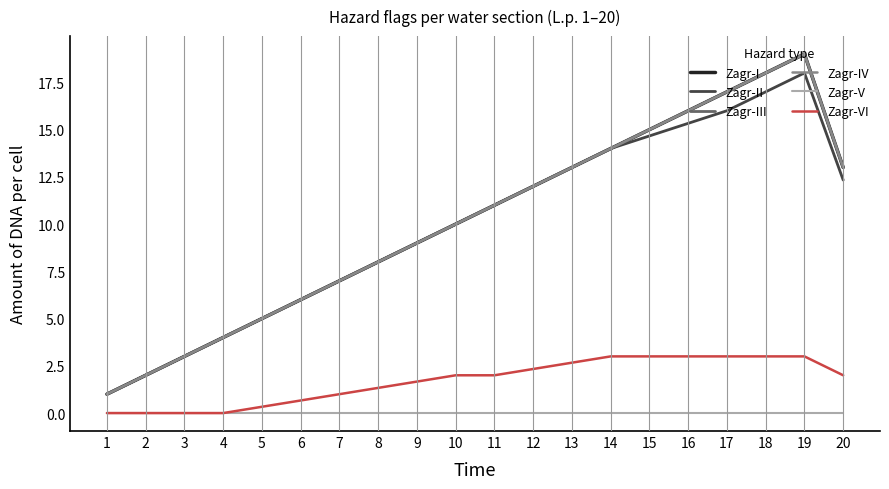

How many lines are shown in the chart?

6